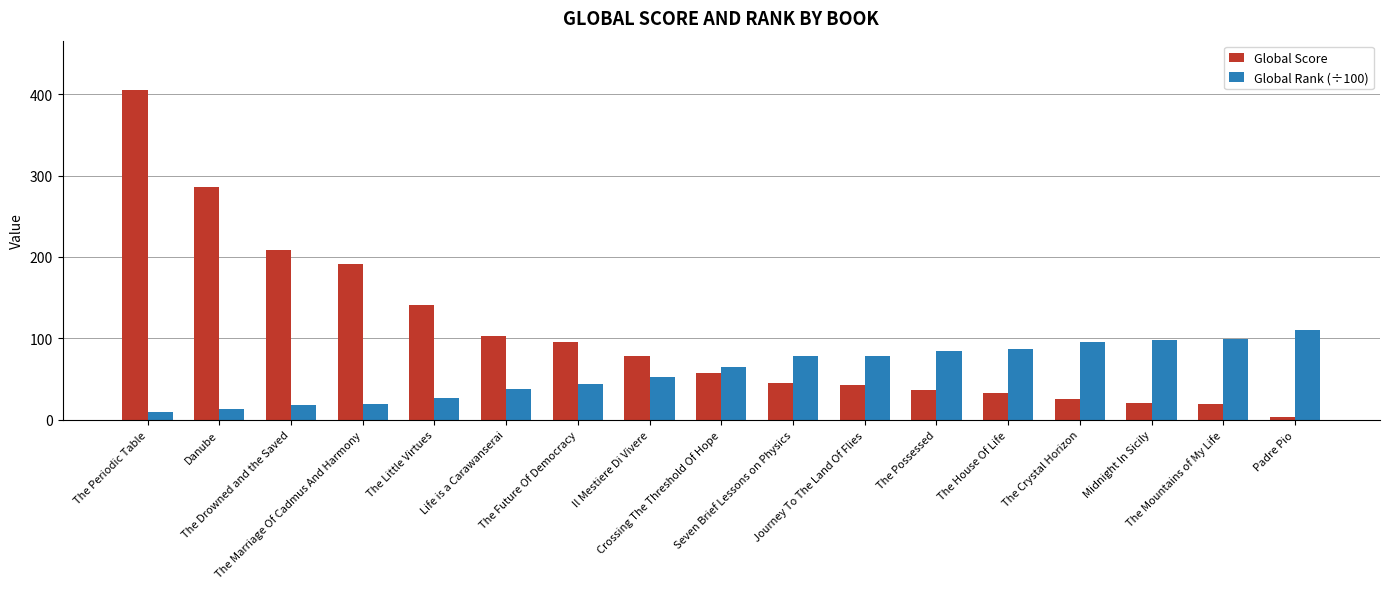

What is the sum of the Global Score values at The Possessed and The Periodic Table?

442.0